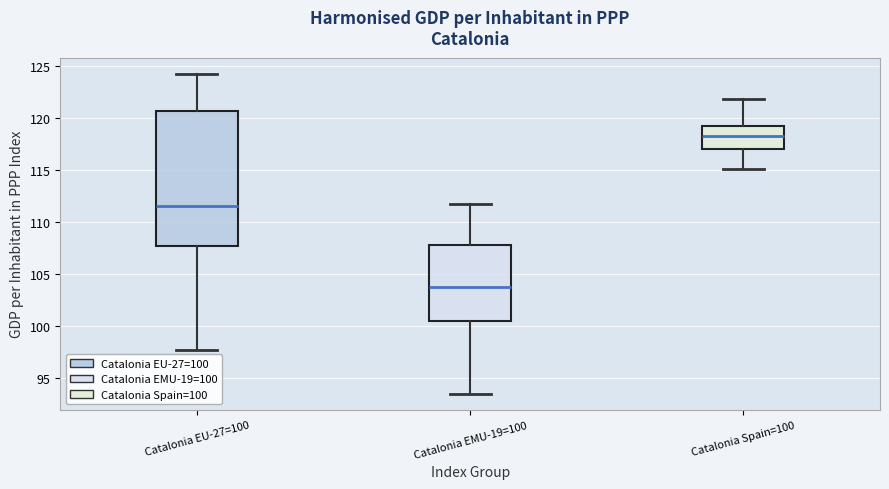

Comparing the boxes themselves (not the whiskers), which one is the tallest?

Catalonia EU-27=100